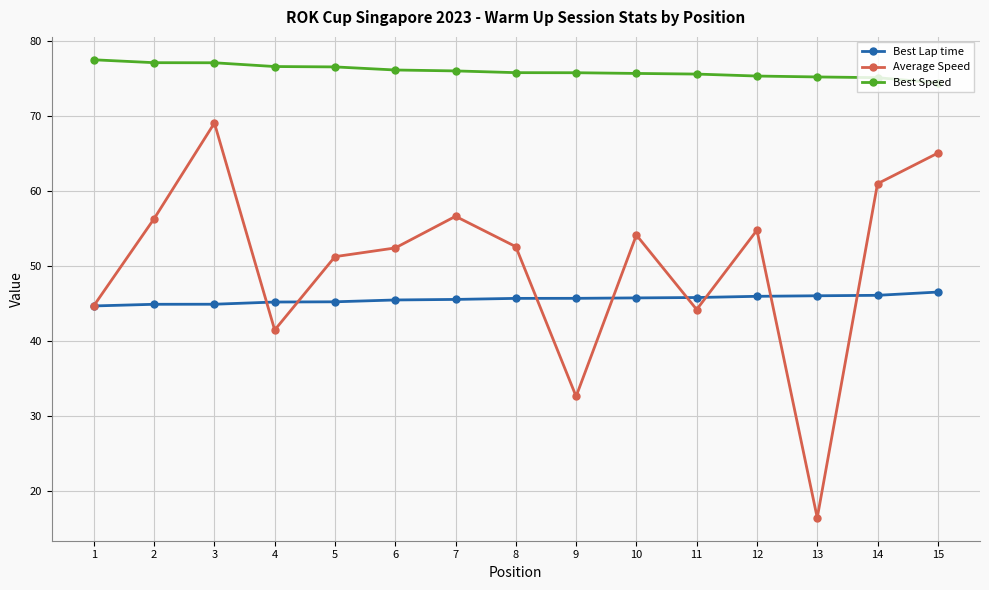

What is the lowest value of the Average Speed series?

16.4